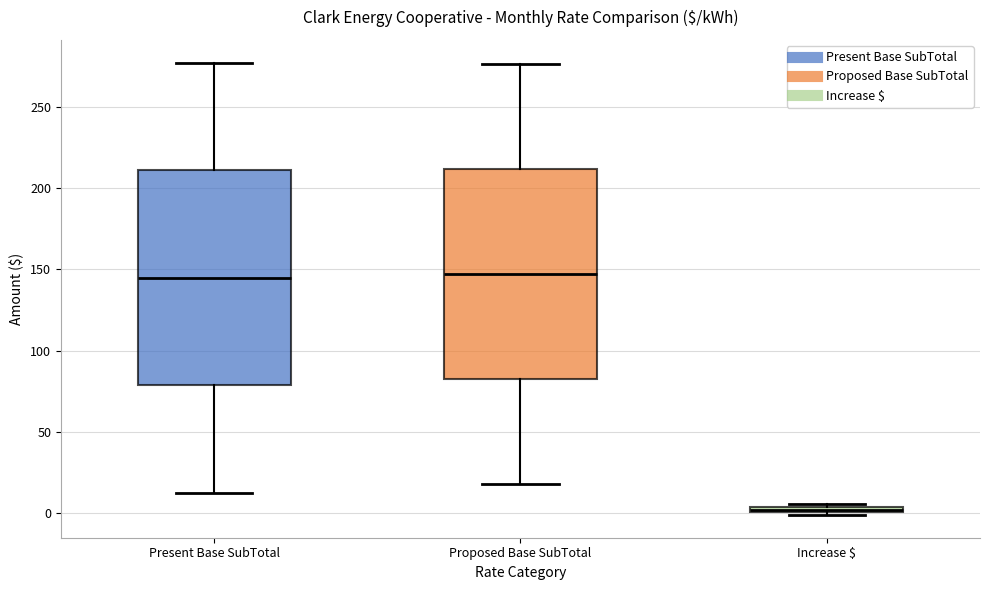

Where is the lower edge of the box for Proposed Base SubTotal on the y-axis? The values are not printed on the chart, so give them approximately, as read against the axis.

85